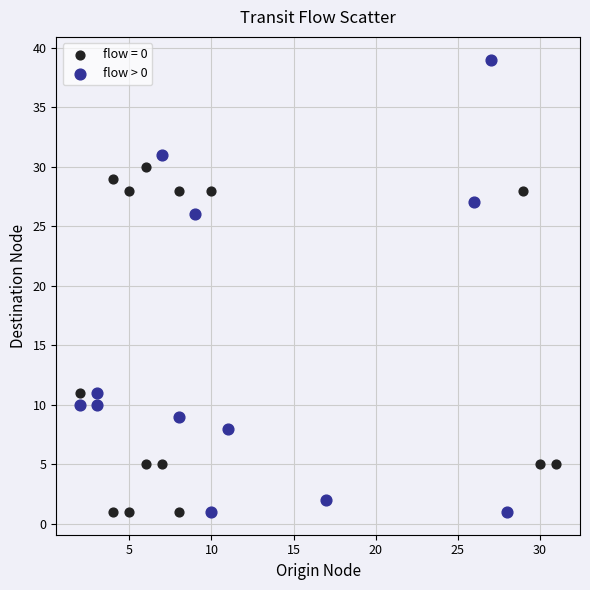

Which series has the largest Y range (max minus min)?

flow > 0